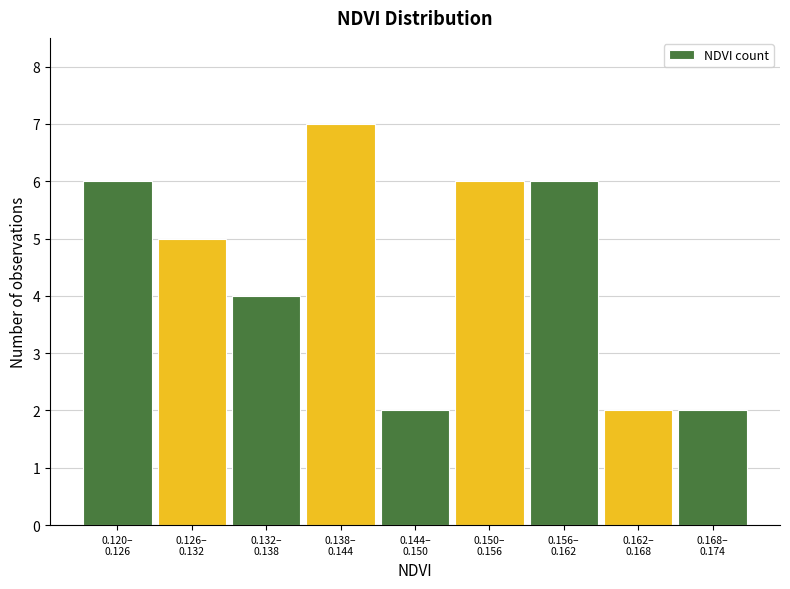

Reading right to left, list all the values displayed in this chart.

2	2	6	6	2	7	4	5	6